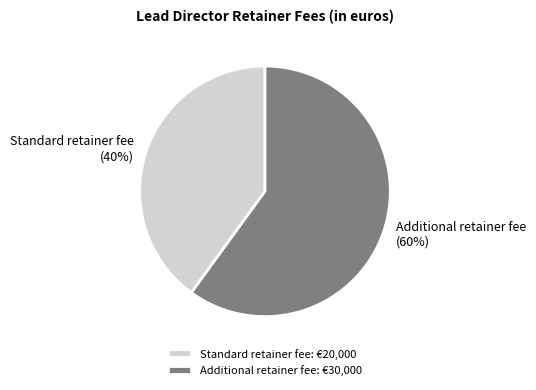

Is it true that Standard retainer fee is 51% of the pie?

False